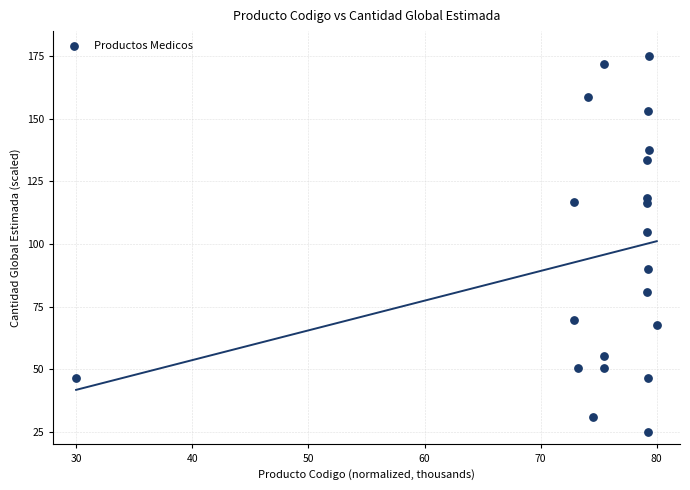

What Y value in the scatter plot is closest to 100?

104.7